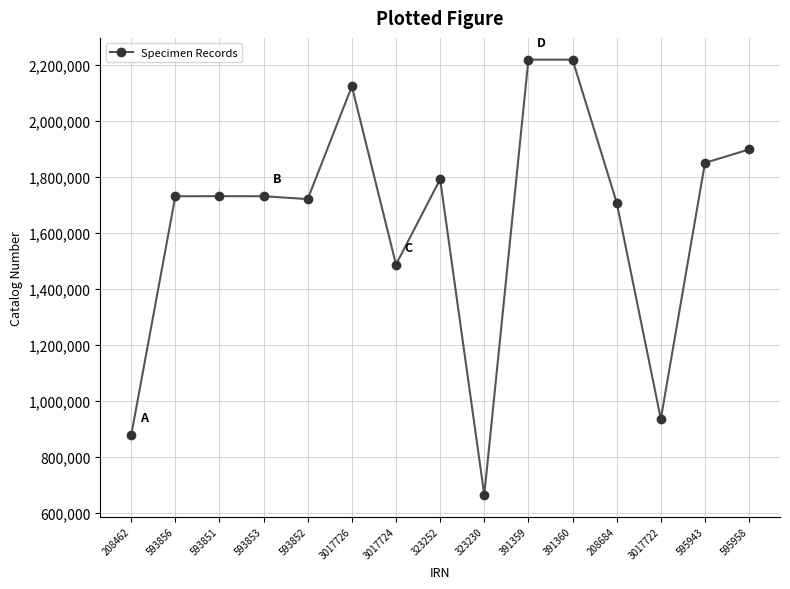

What is the change in value from 3017726 to 391359?

+95410